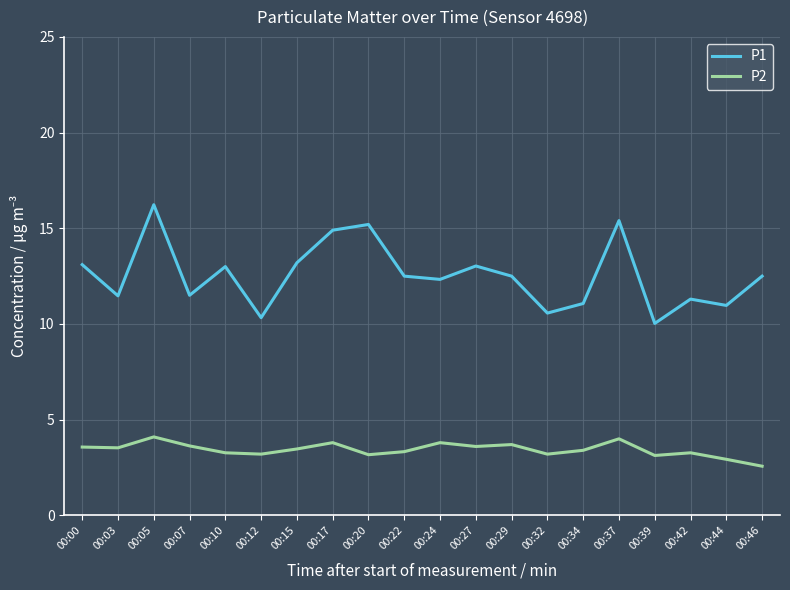

At 00:07, list the series in order from largest to smallest.

P1, P2